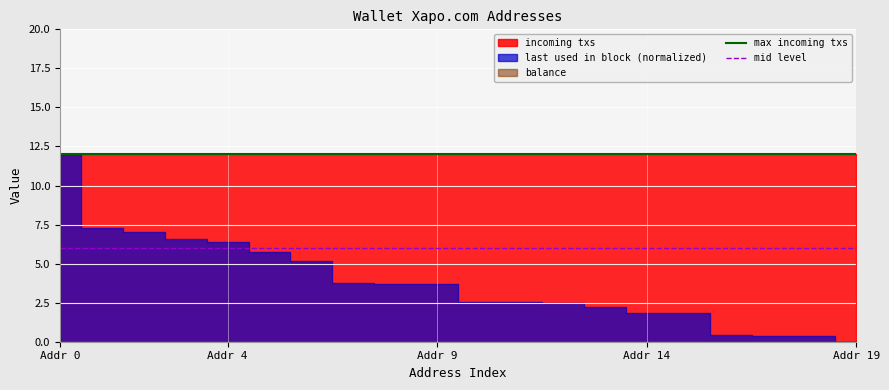

Which category has the highest value across all series?

Addr 0